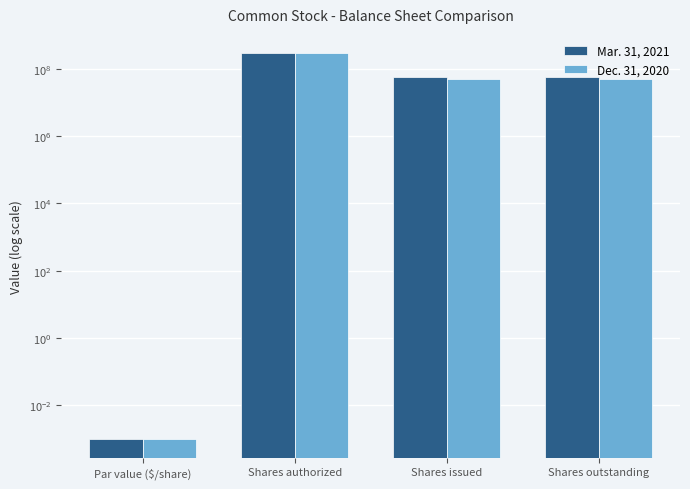

True or false: Dec. 31, 2020 has a value of 300000000.0 at Shares authorized.

True